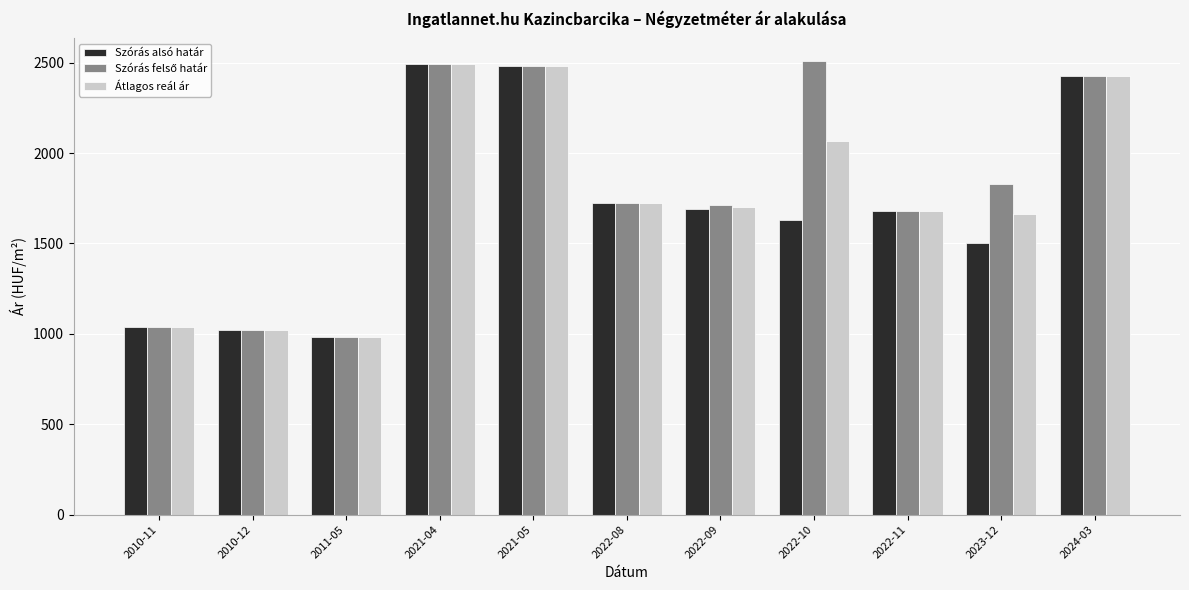

What is the approximate value of Szórás alsó határ at 2021-05, to the nearest 50?

2500